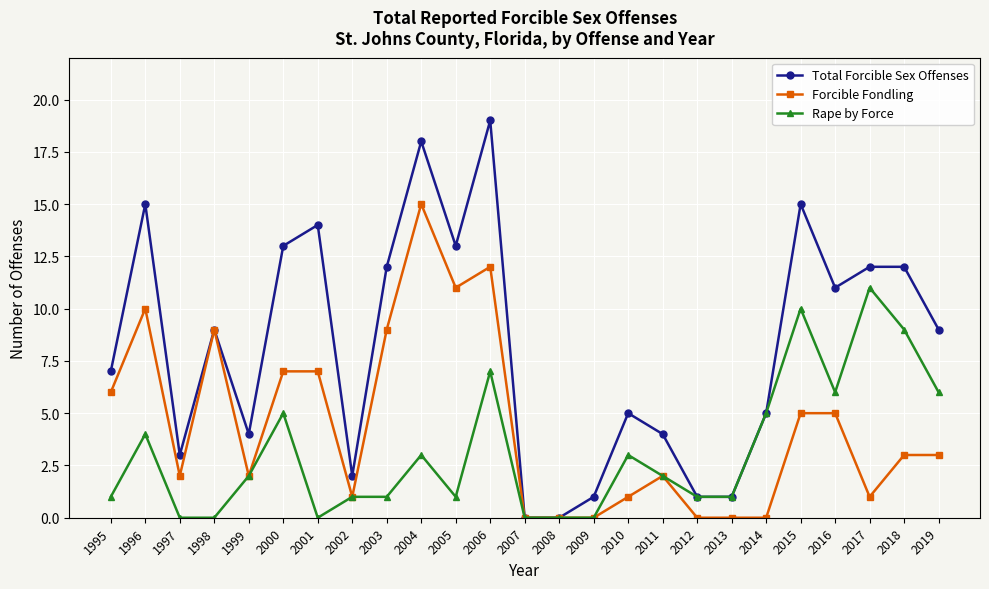

Reading left to right, extract all data points from this chart.

Total Forcible Sex Offenses: 1995=7	1996=15	1997=3	1998=9	1999=4	2000=13	2001=14	2002=2	2003=12	2004=18	2005=13	2006=19	2007=0	2008=0	2009=1	2010=5	2011=4	2012=1	2013=1	2014=5	2015=15	2016=11	2017=12	2018=12	2019=9
Forcible Fondling: 1995=6	1996=10	1997=2	1998=9	1999=2	2000=7	2001=7	2002=1	2003=9	2004=15	2005=11	2006=12	2007=0	2008=0	2009=0	2010=1	2011=2	2012=0	2013=0	2014=0	2015=5	2016=5	2017=1	2018=3	2019=3
Rape by Force: 1995=1	1996=4	1997=0	1998=0	1999=2	2000=5	2001=0	2002=1	2003=1	2004=3	2005=1	2006=7	2007=0	2008=0	2009=0	2010=3	2011=2	2012=1	2013=1	2014=5	2015=10	2016=6	2017=11	2018=9	2019=6